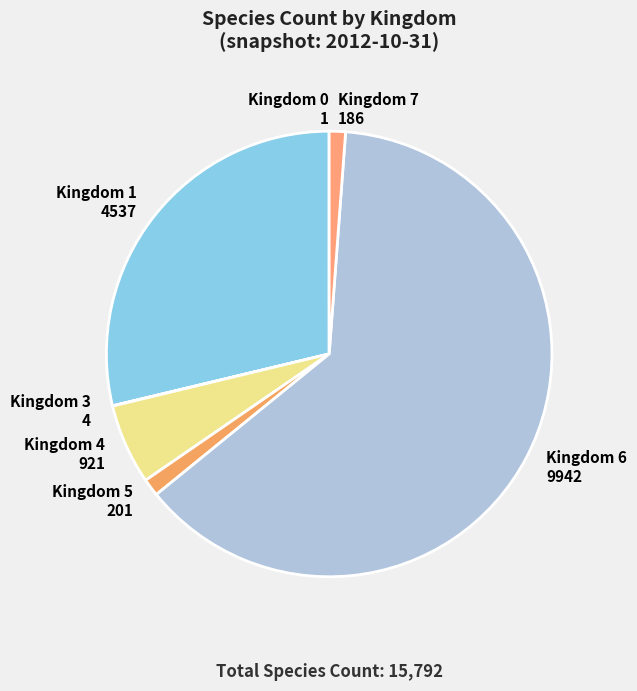

To the nearest percent, what is the average slice percentage?

14%